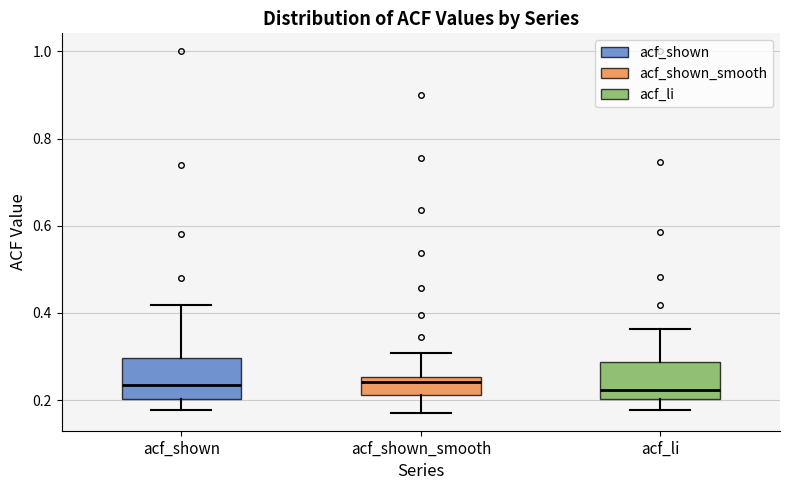

Reading left to right, transcribe this box plot: for each box, give where its median line is, the range the box spans, and where its two whiskers end, as read against the y-axis. The values are not printed on the chart, so give them approximately, as read against the axis.

acf_shown: median 0.24, box 0.20 to 0.30, whiskers 0.18 to 0.42
acf_shown_smooth: median 0.24, box 0.22 to 0.26, whiskers 0.18 to 0.30
acf_li: median 0.22, box 0.20 to 0.28, whiskers 0.18 to 0.36